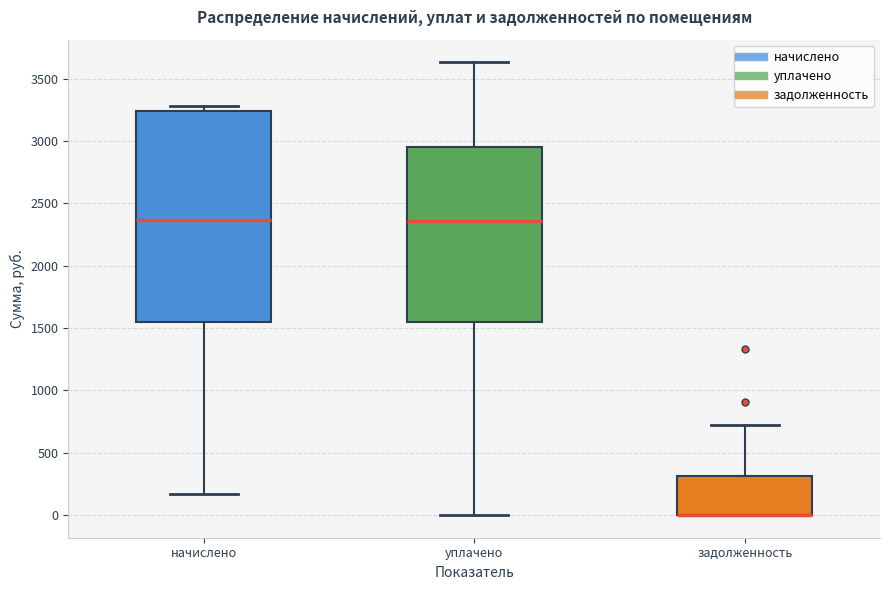

Comparing the boxes themselves (not the whiskers), which one is the tallest?

начислено